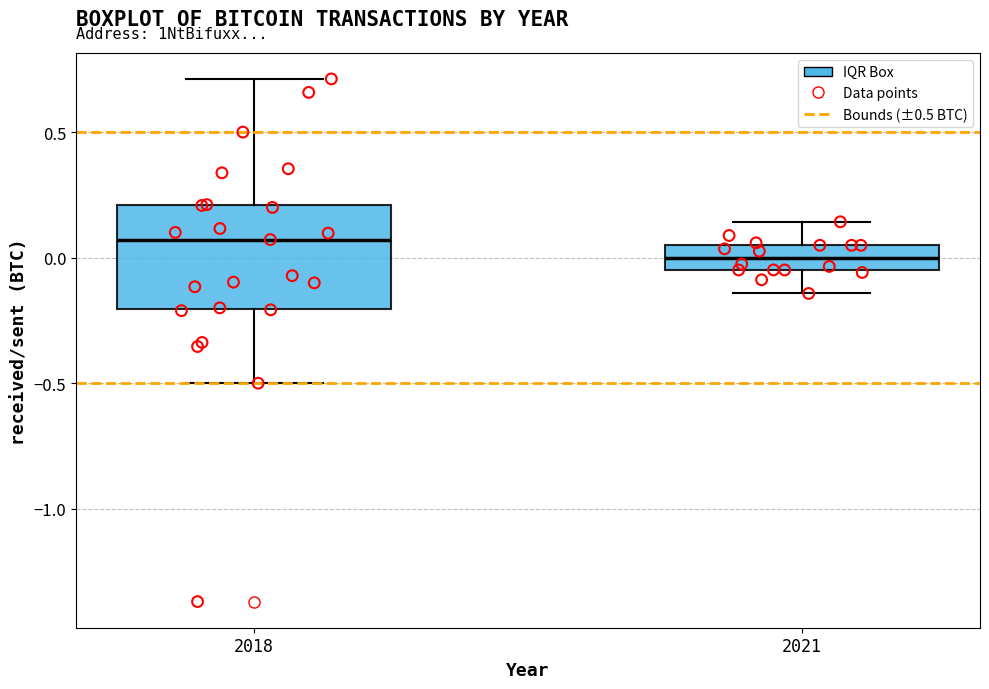

Which box's median line is the highest?

2018